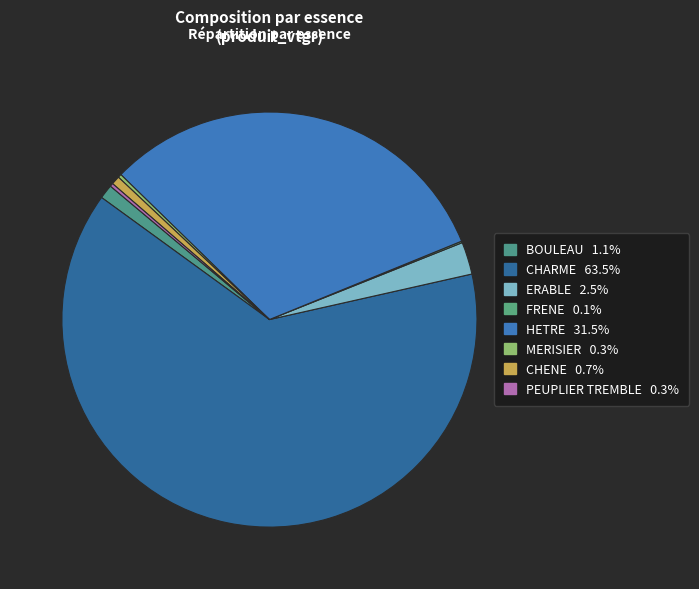

True or false: PEUPLIER TREMBLE accounts for 10% of the total.

False